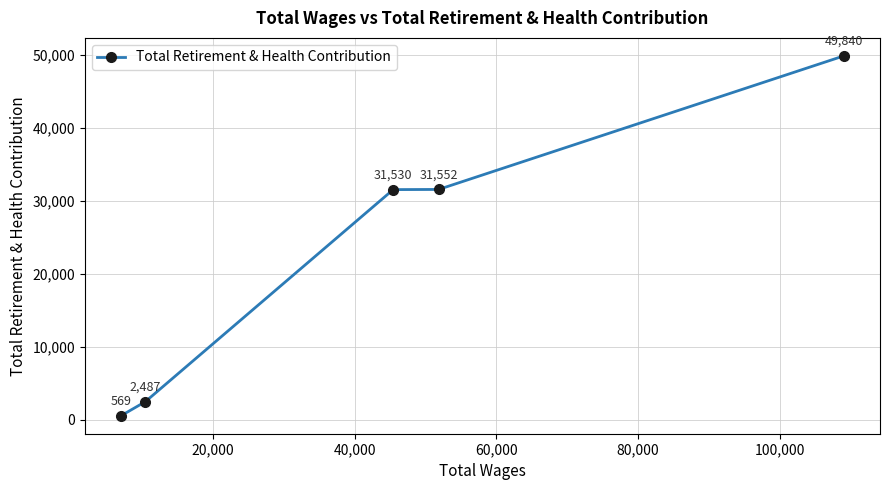

Count the number of categories in the chart.

5